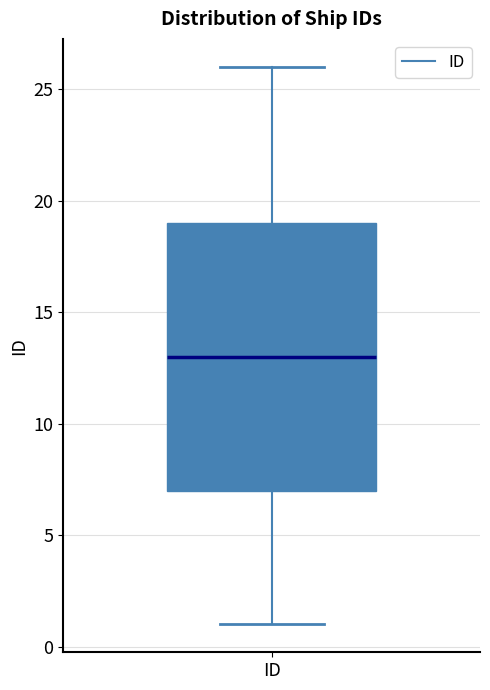

Read this box plot against the y-axis: the position of the median line, the range covered by the box, and the ends of both whiskers. The values are not printed on the chart, so give them approximately, as read against the axis.

median 13, box 7 to 19, whiskers 1 to 26